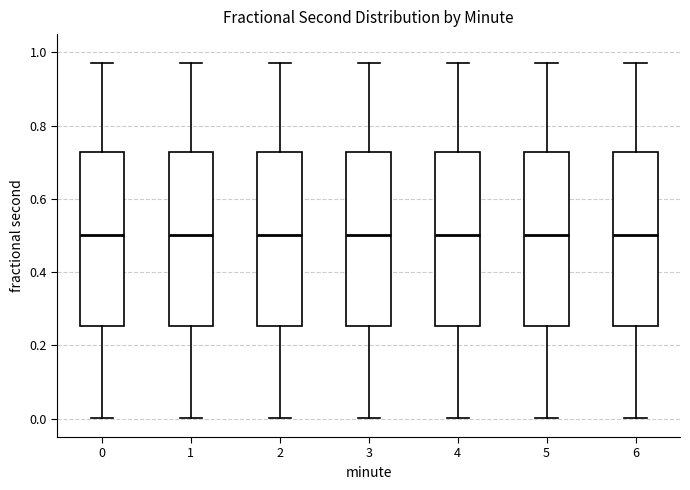

Where is the upper edge of the box at x = 1 on the y-axis? The values are not printed on the chart, so give them approximately, as read against the axis.

0.72